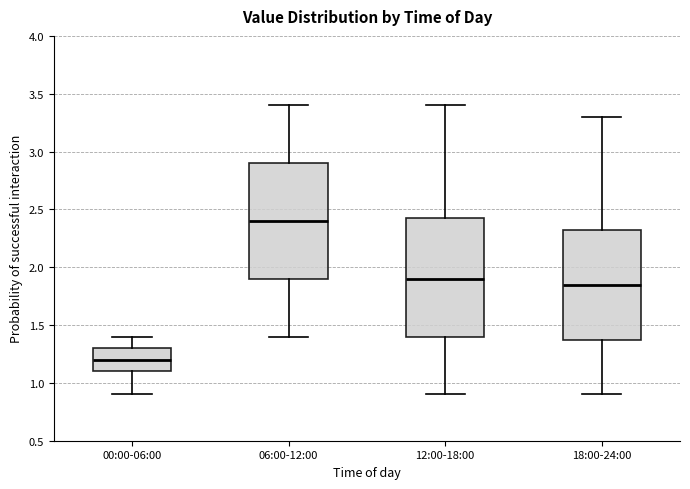

Where is the upper edge of the box for 18:00-24:00 on the y-axis? The values are not printed on the chart, so give them approximately, as read against the axis.

2.35